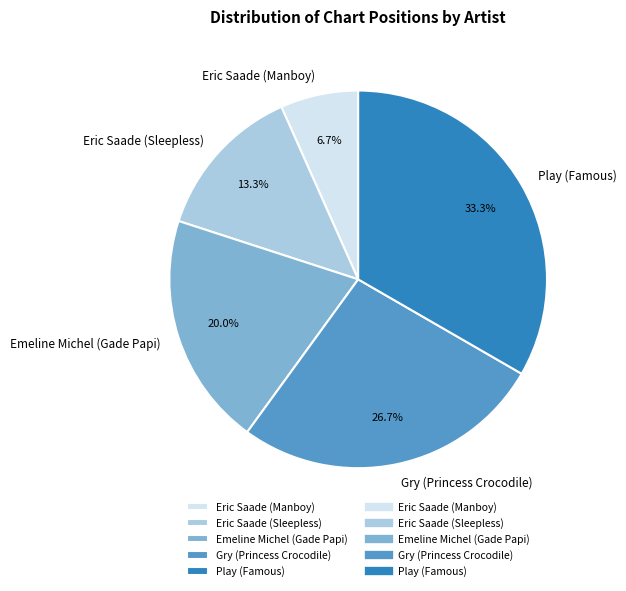

Is there any slice that represents more than half of the pie?

No